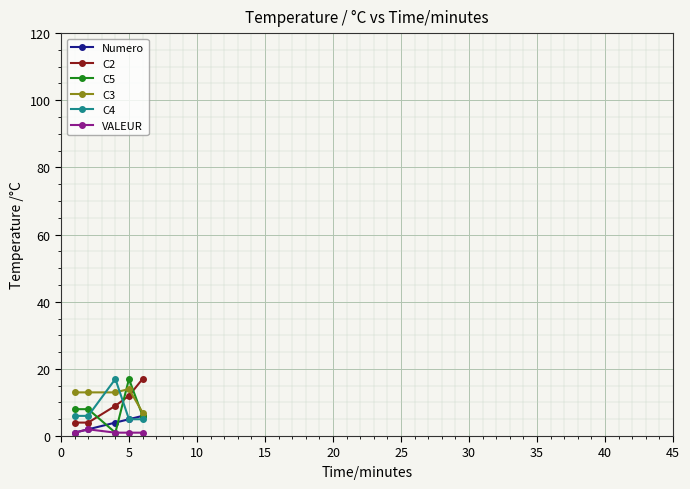

Which series has the largest total across all categories?

C3